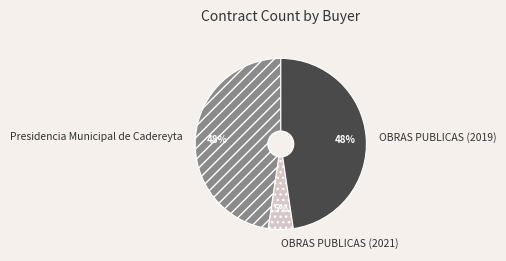

To the nearest percent, what portion does OBRAS PUBLICAS (2019) represent?

48%